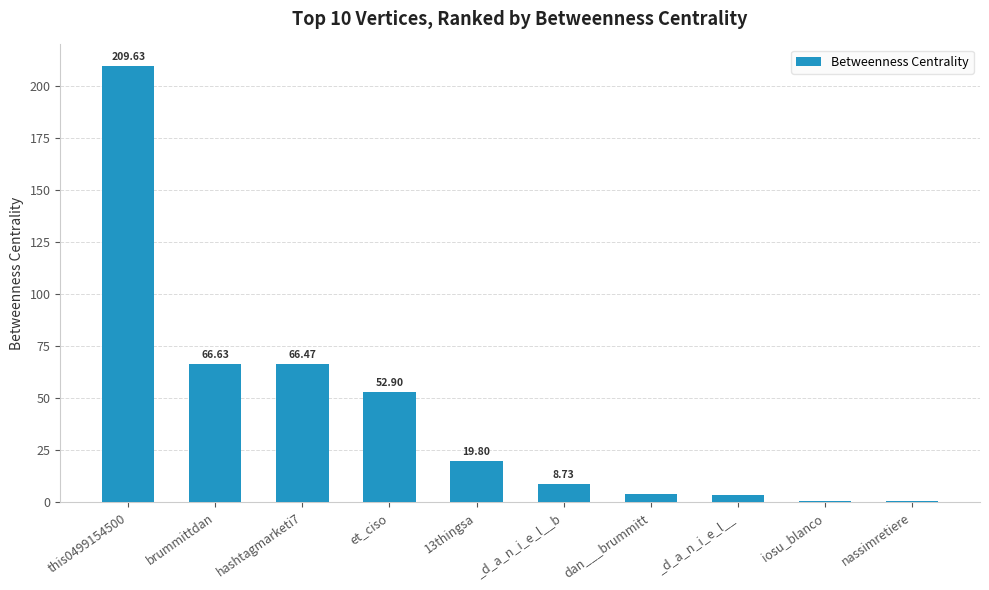

What is the sum of the values at this0499154500 and iosu_blanco?

210.3